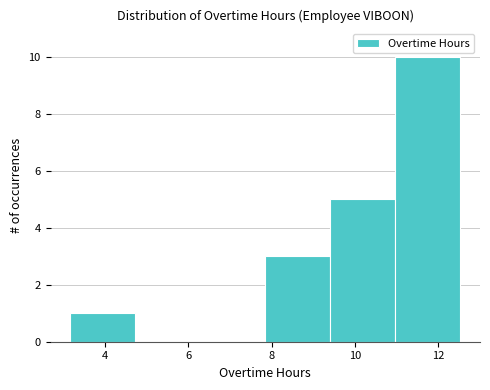

Reading left to right, transcribe this chart: for each bar, give the range it covers on the x-axis and its height. Neither the bar edges nor the heights are printed on the chart, so give them approximately, as read against the axes.

3.2 to 4.8: 1
4.8 to 6.2: 0
6.2 to 7.8: 0
7.8 to 9.4: 3
9.4 to 11.0: 5
11.0 to 12.6: 10